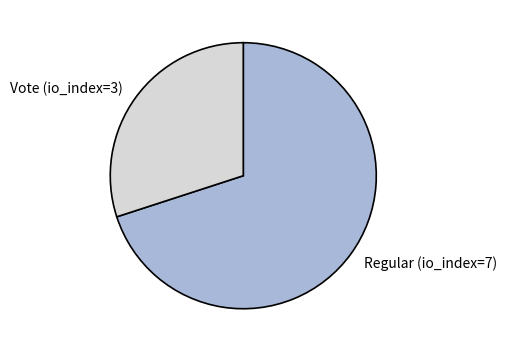

Is there a majority slice in this chart?

Yes